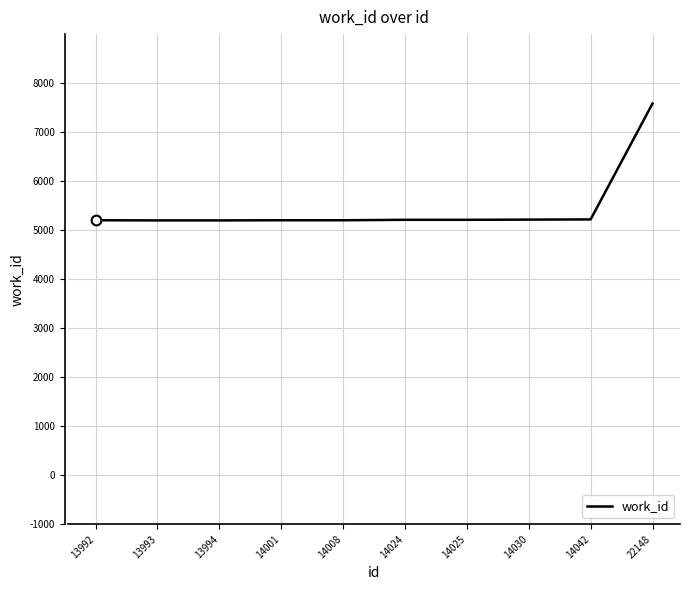

Does the chart display data point markers on the line(s)?

No